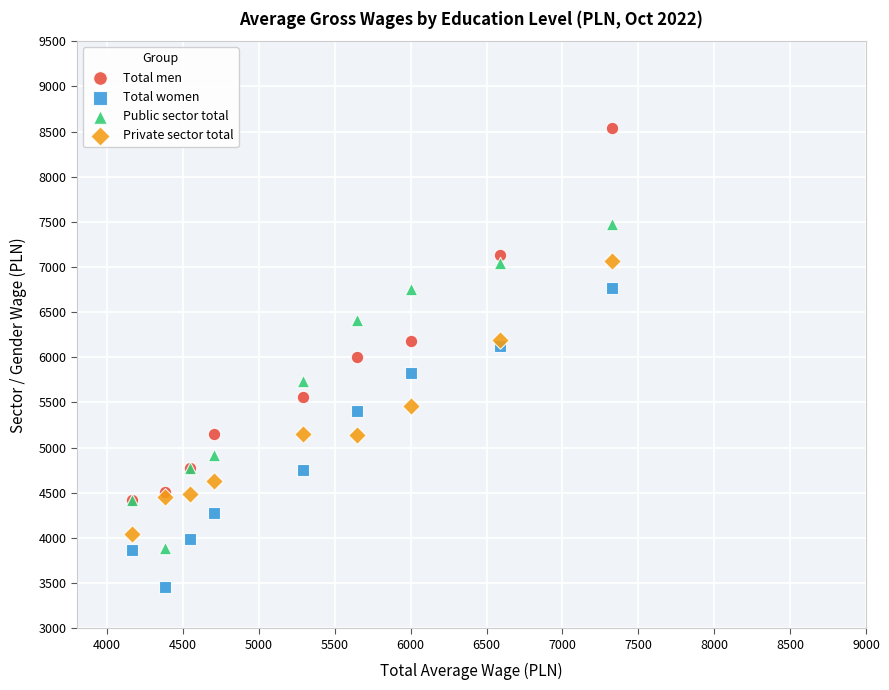

Which series has the largest Y range (max minus min)?

Total men